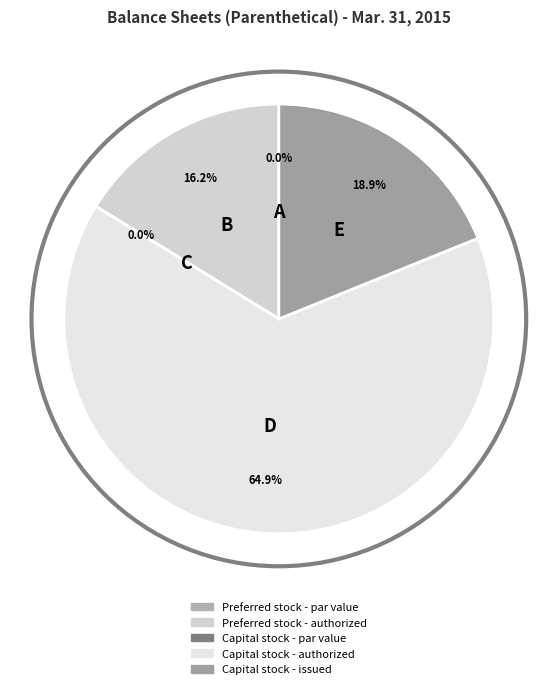

Does any single category account for the majority?

Yes